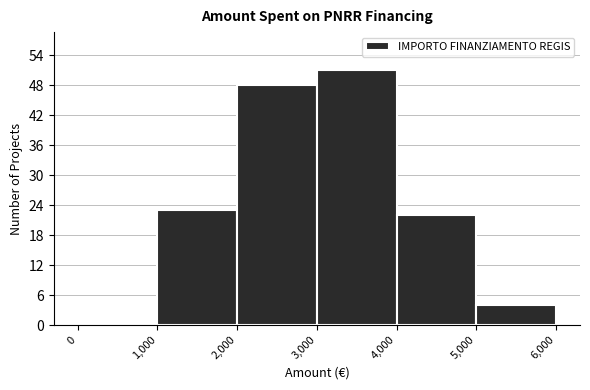

Reading left to right, list every bar in this chart as the range it spans on the x-axis followed by its height. The values are not printed on the chart, so give them approximately, as read against the axis.

0 to 1,000: 0
1,000 to 2,000: 23
2,000 to 3,000: 48
3,000 to 4,000: 51
4,000 to 5,000: 22
5,000 to 6,000: 4